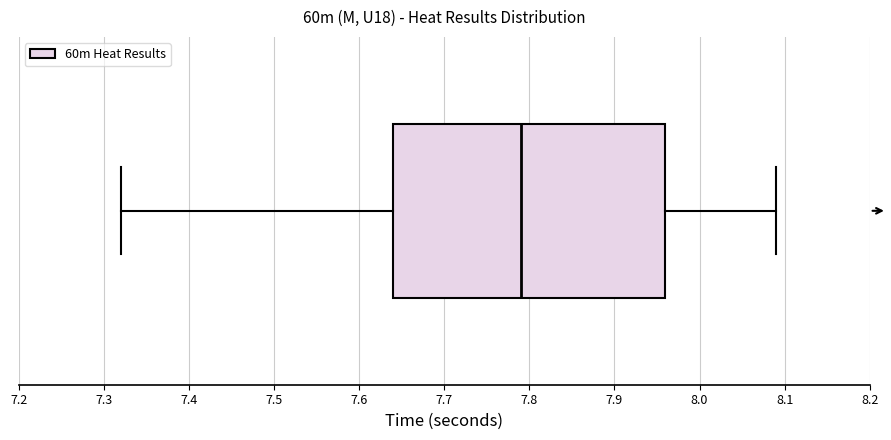

Where is the left edge of the box on the x-axis? The values are not printed on the chart, so give them approximately, as read against the axis.

7.64